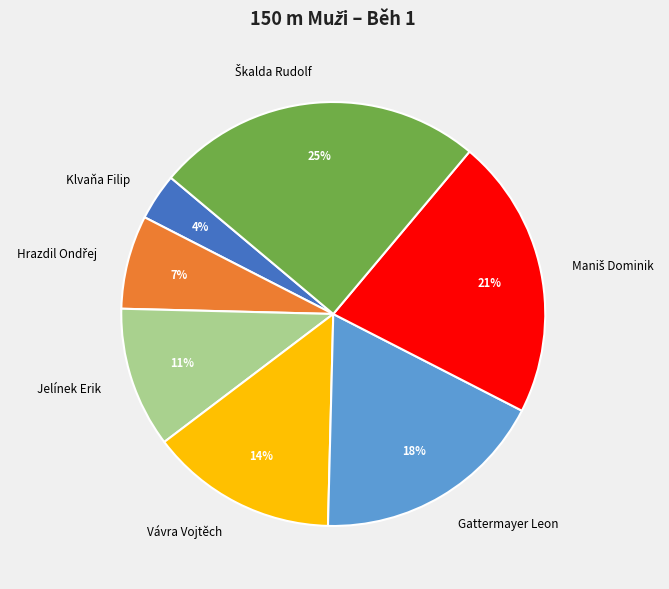

True or false: Vávra Vojtěch accounts for 25% of the total.

False